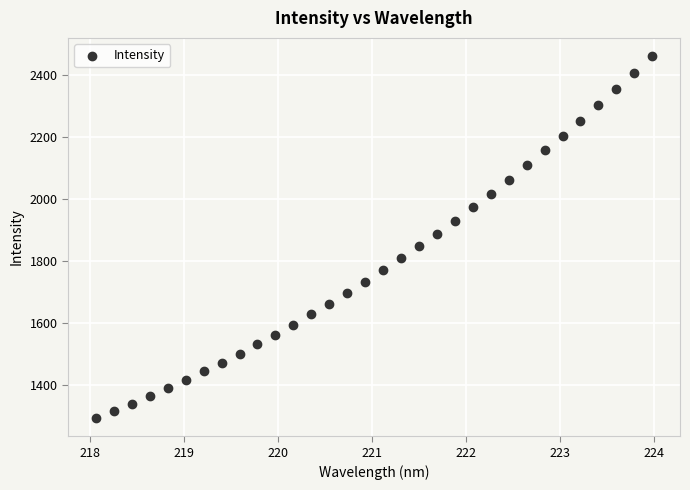

What is the range of Y values (max minus min)?

1168.6